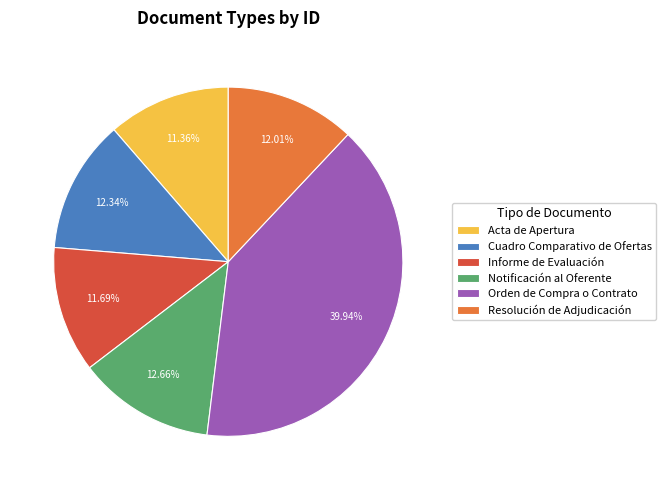

To the nearest percent, what is the combined percentage of Resolución de Adjudicación and Cuadro Comparativo de Ofertas?

24%